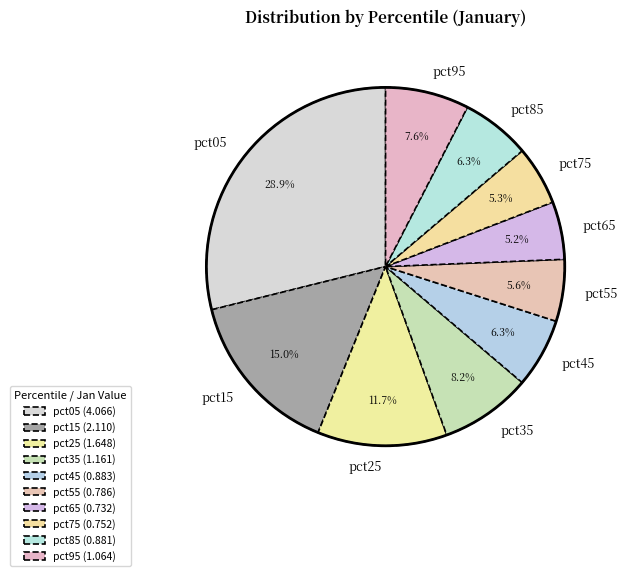

Is it true that pct05 is 29% of the pie?

True